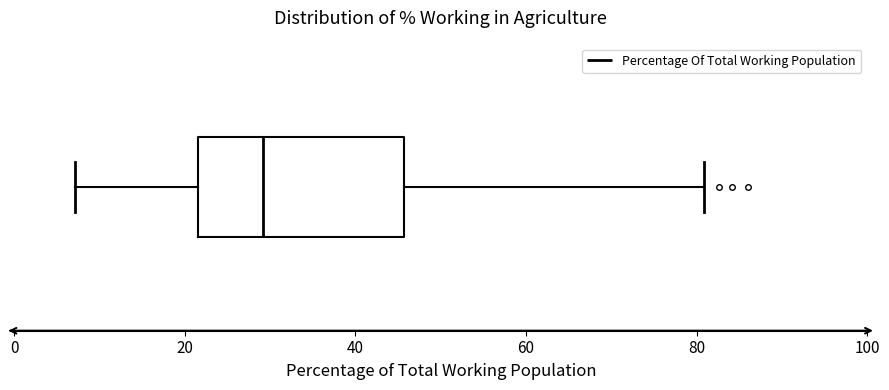

Where does the right whisker of the box end on the x-axis? The values are not printed on the chart, so give them approximately, as read against the axis.

80